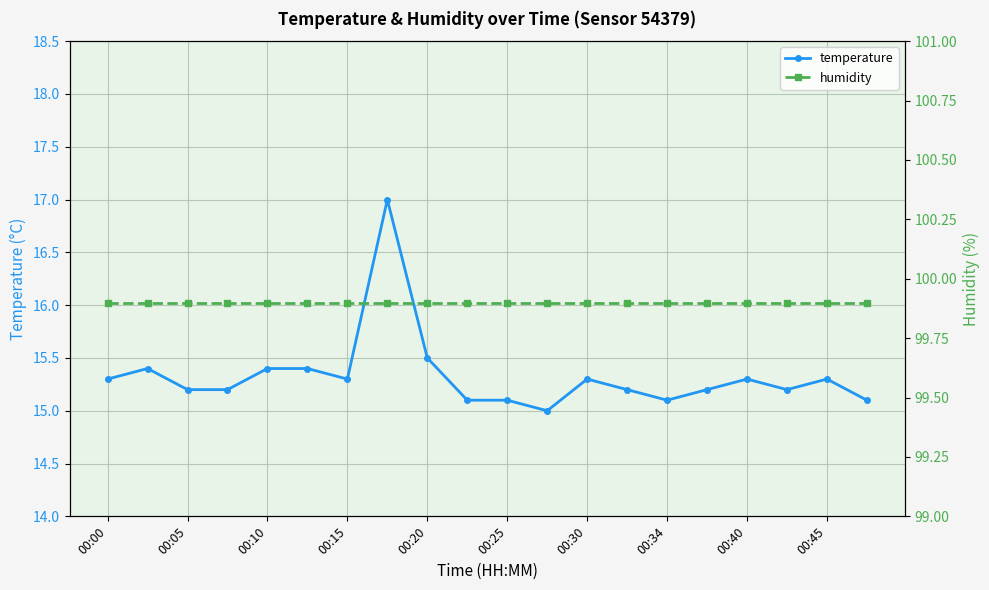

True or false: temperature has a value of 15.1 at 00:25.

True